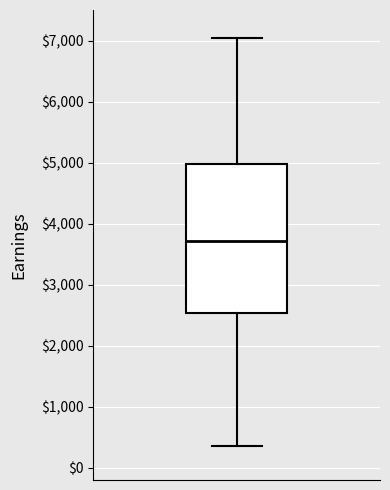

Where does the upper whisker of the box end on the y-axis? The values are not printed on the chart, so give them approximately, as read against the axis.

7000